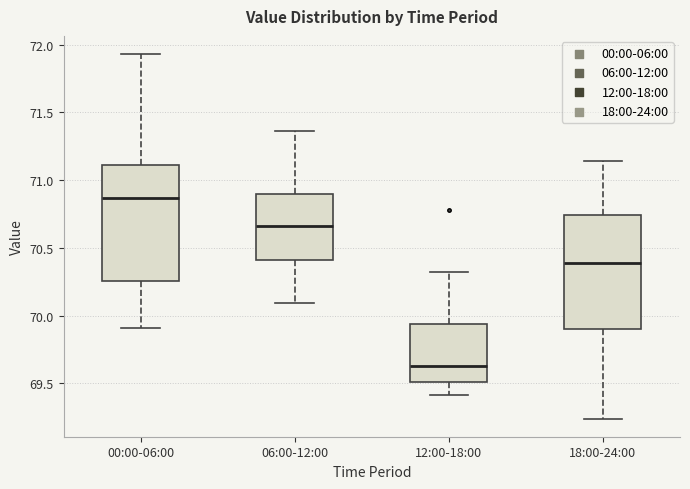

Where is the upper edge of the box for 06:00-12:00 on the y-axis? The values are not printed on the chart, so give them approximately, as read against the axis.

70.90